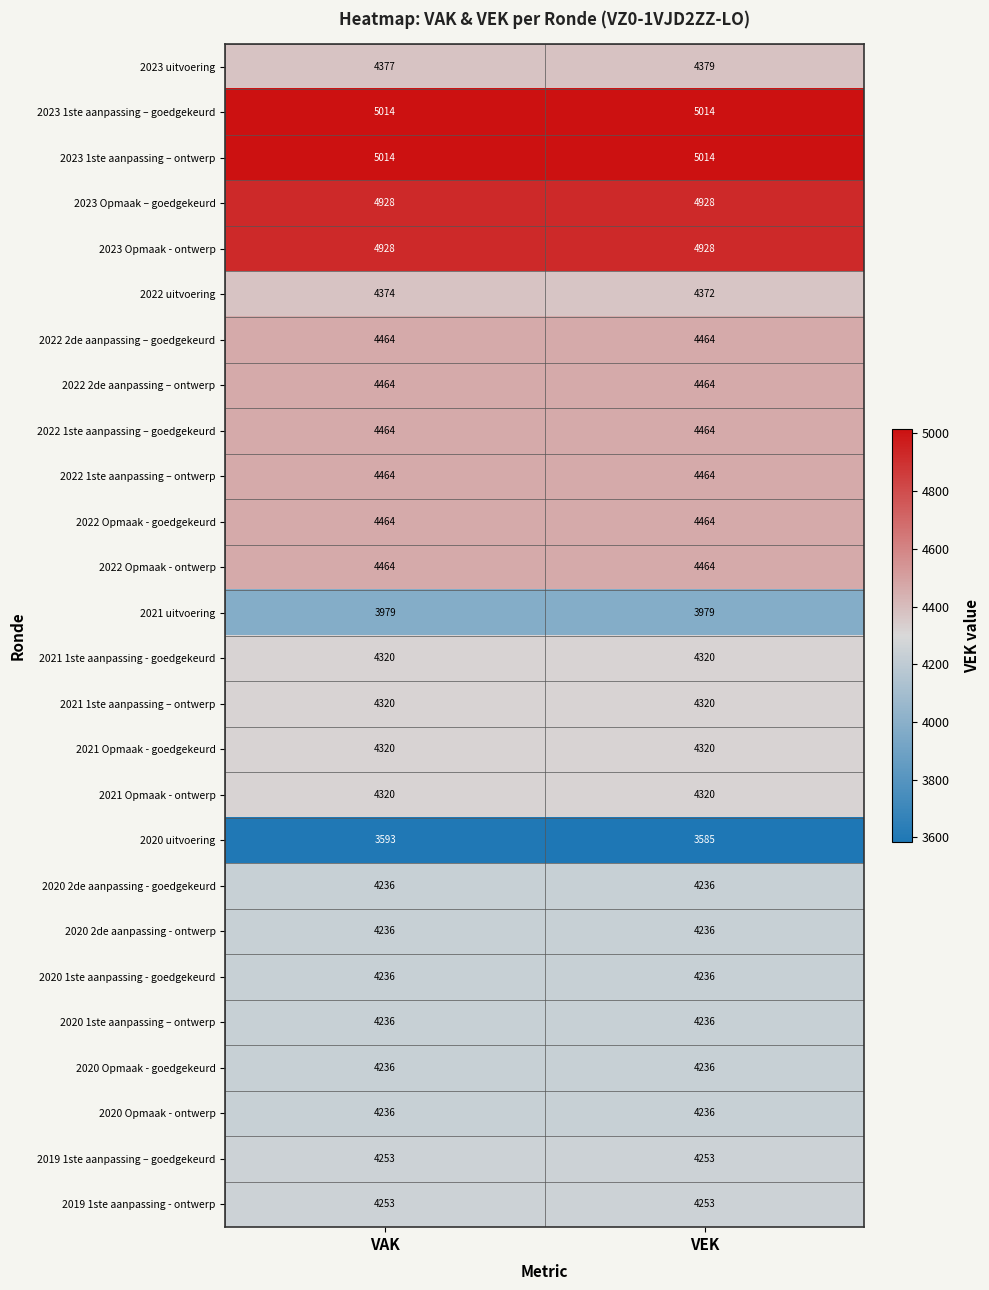

Which series changed the most between VAK and VEK?

2020 uitvoering